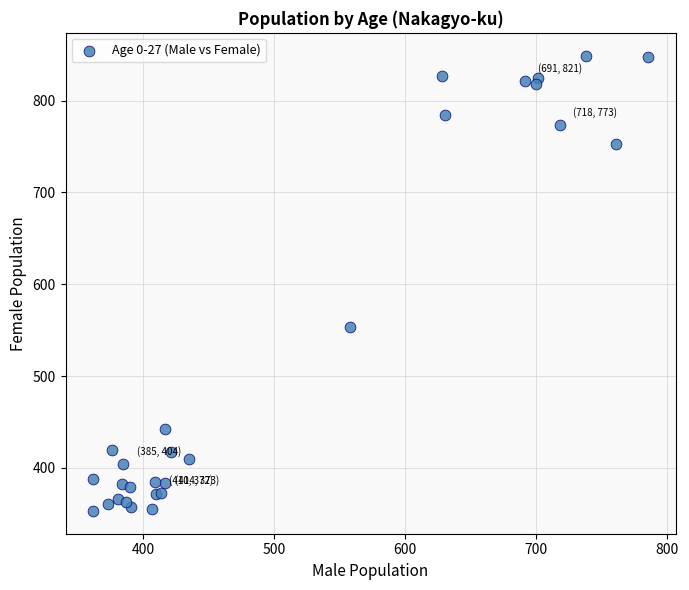

What Y value in the scatter plot is closest to 601?

553